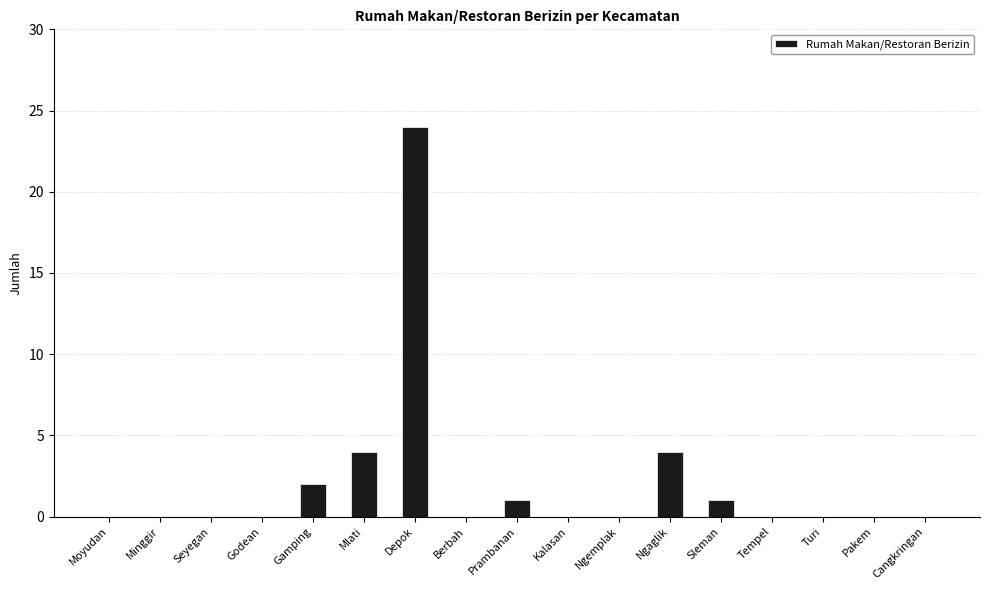

Is it true that the value at Turi is -8?

False